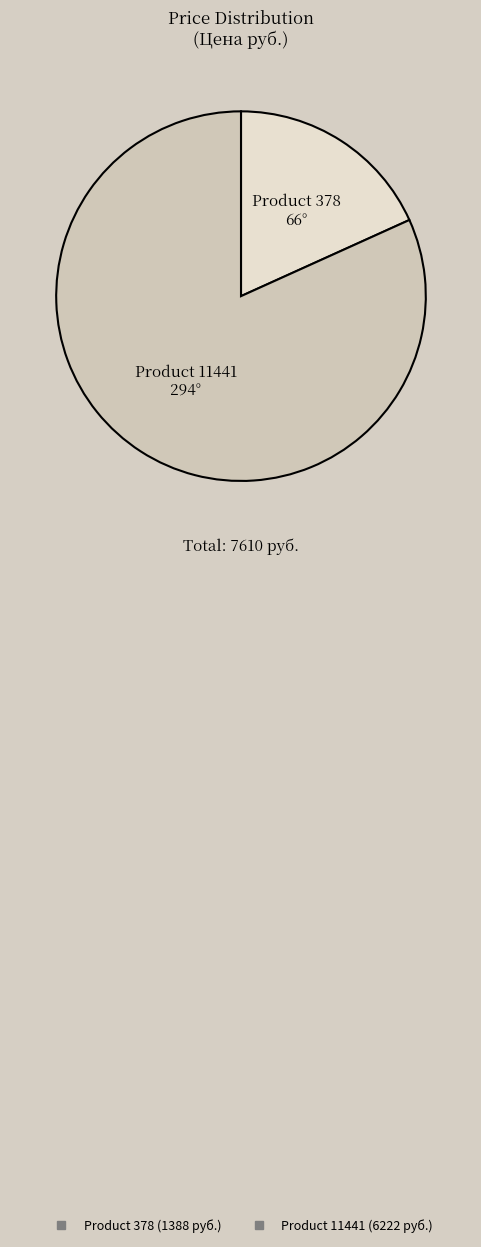

Is there a majority slice in this chart?

Yes